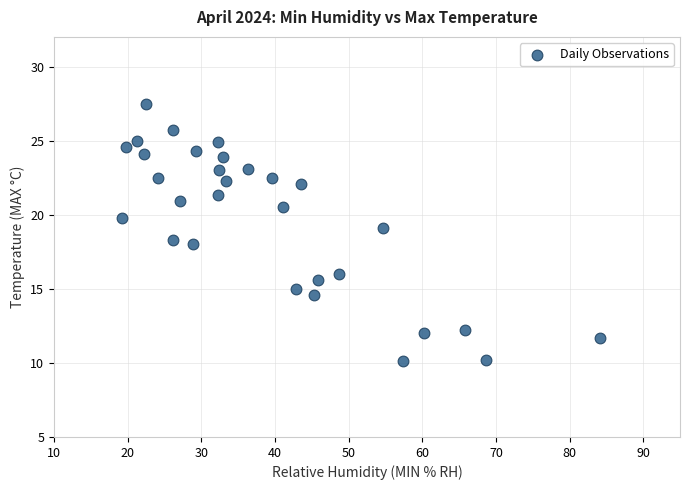

What is the range of Y values (max minus min)?

17.4